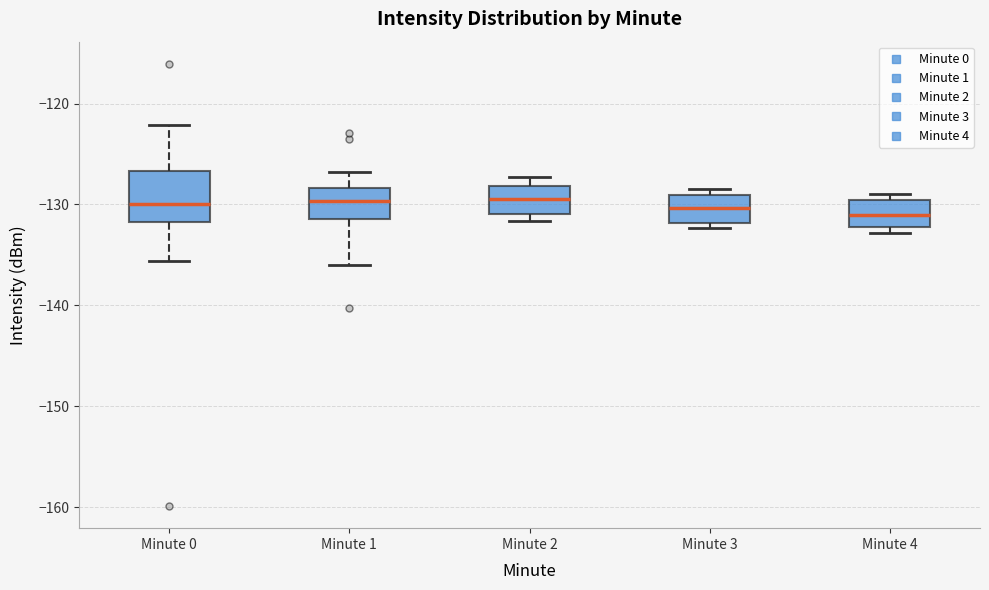

Comparing the boxes themselves (not the whiskers), which one is the tallest?

Minute 0